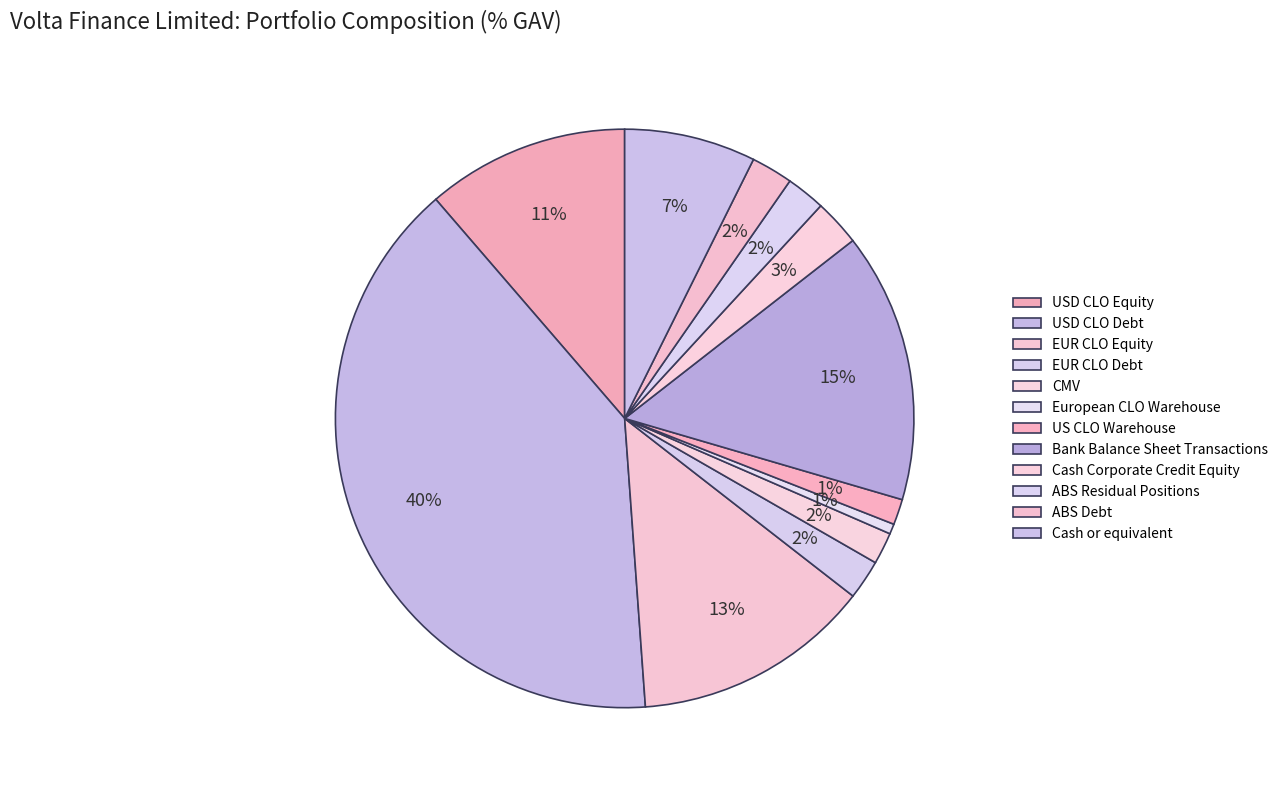

True or false: US CLO Warehouse accounts for 16% of the total.

False